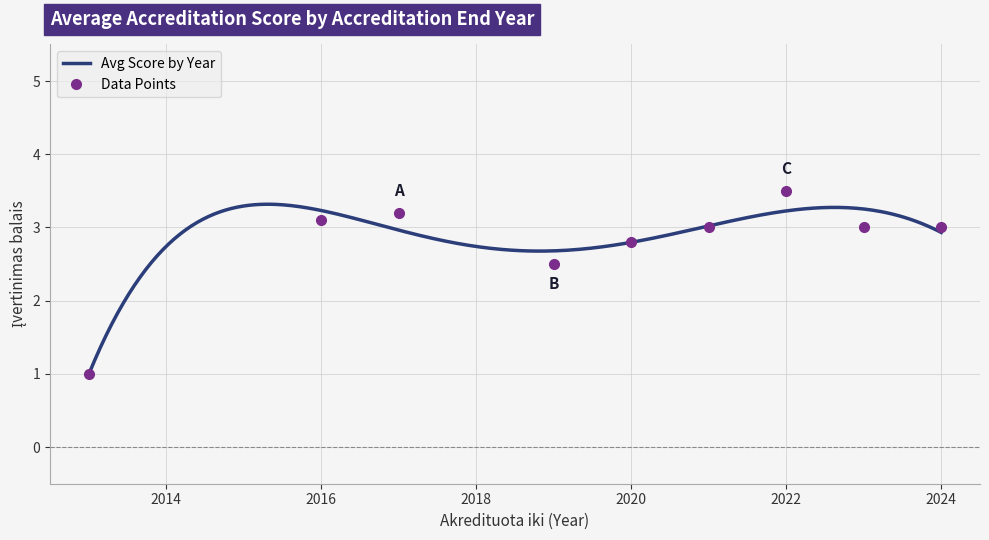

What is the highest value of the Avg Score by Year series?

3.3